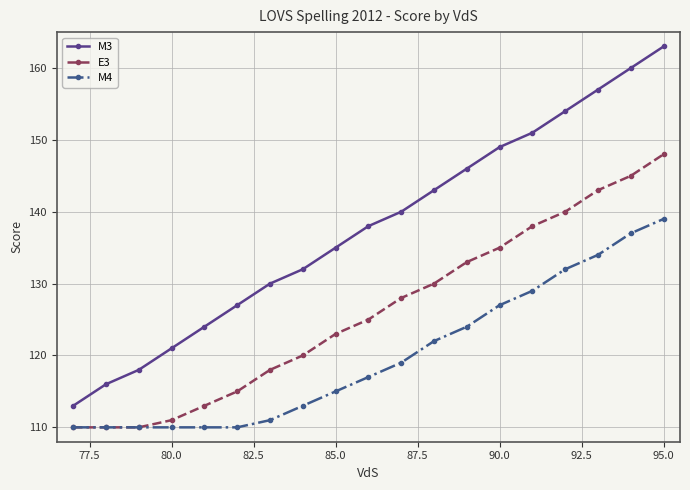

Which series has the widest spread of values?

M3